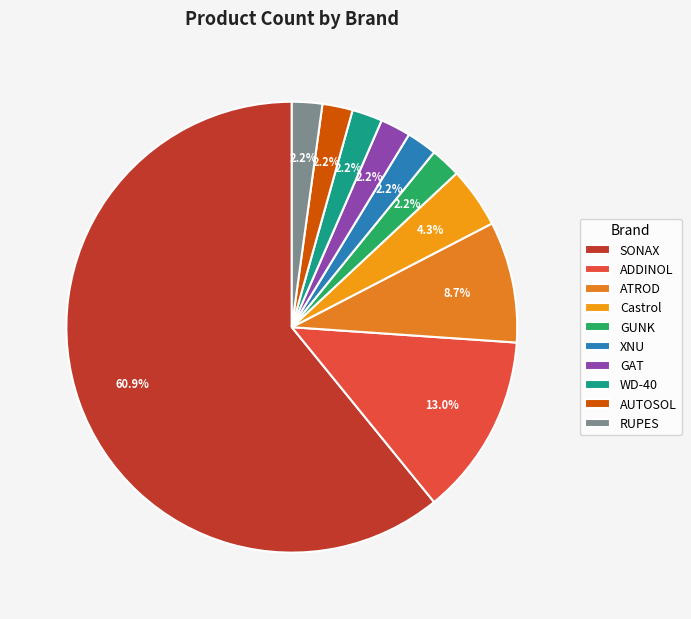

To the nearest percent, what is the difference between the largest and smallest slice percentages?

59%